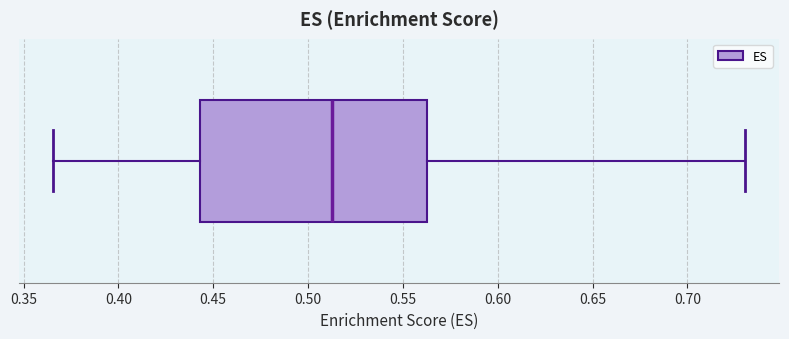

Where does the right whisker of the box end on the x-axis? The values are not printed on the chart, so give them approximately, as read against the axis.

0.730